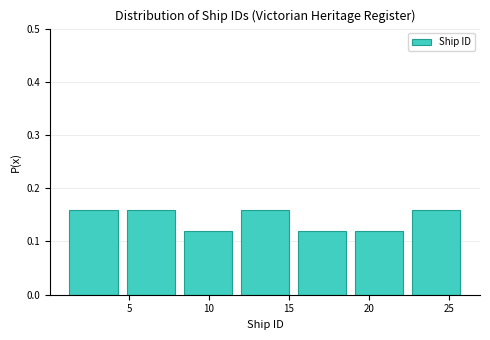

Reading left to right, list every bar in this chart as the range it spans on the x-axis followed by its height. Neither the bar edges nor the heights are printed on the chart, so give them approximately, as read against the axes.

1.0 to 4.5: 0.16
4.5 to 8.0: 0.16
8.0 to 11.5: 0.12
11.5 to 15.5: 0.16
15.5 to 19.0: 0.12
19.0 to 22.5: 0.12
22.5 to 26.0: 0.16